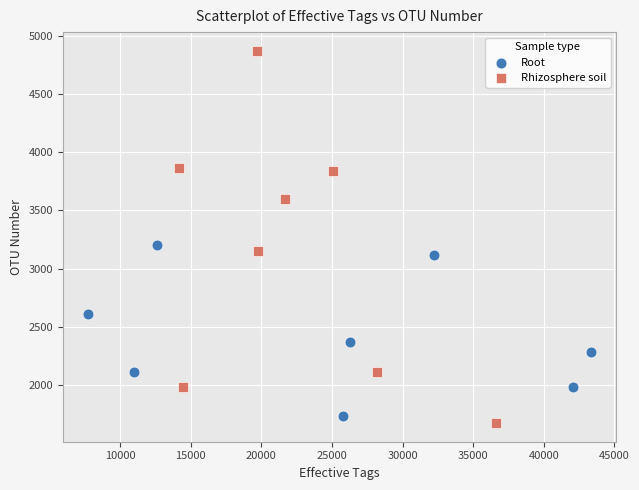

Which series has the widest spread of Y values?

Rhizosphere soil